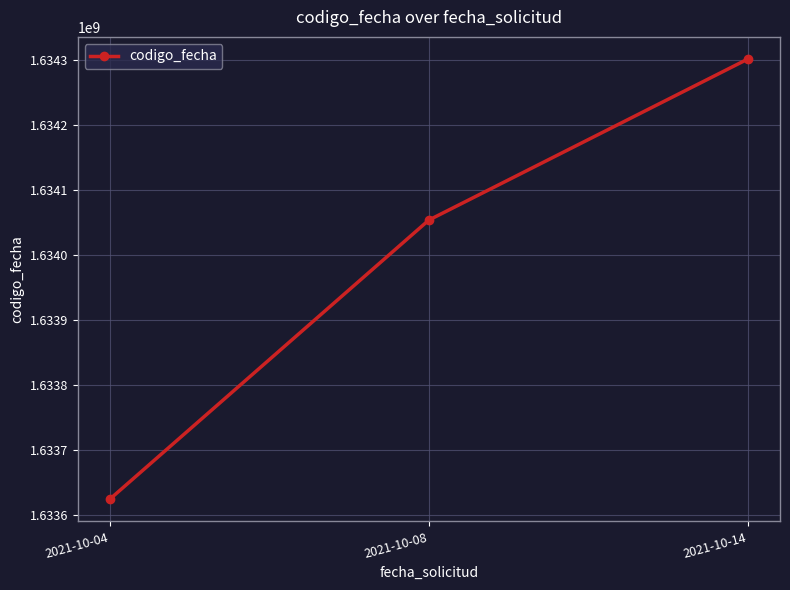

What is the value of the 3rd point from the left?

1634301126